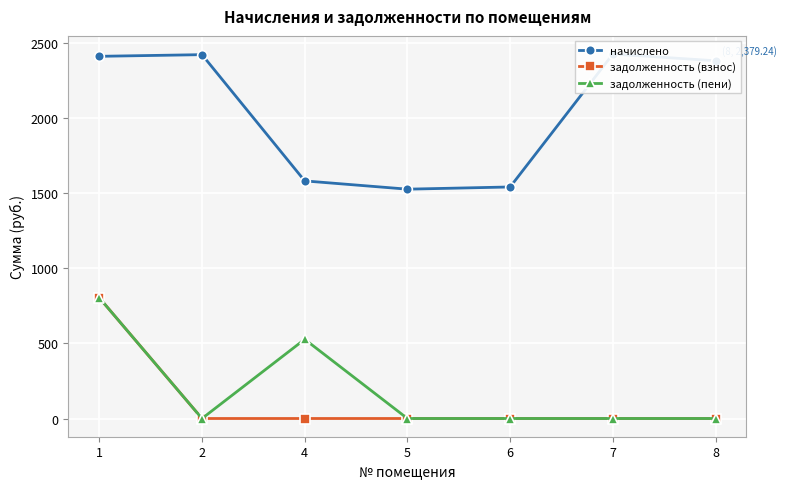

At which label does задолженность (пени) reach its peak?

1